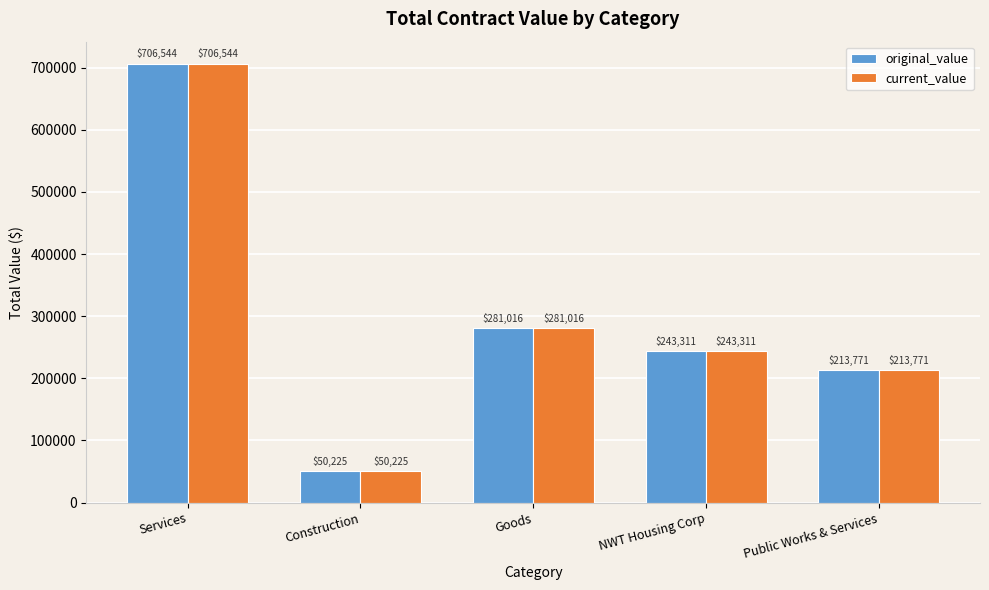

At which category is the sum across all series the highest?

Services